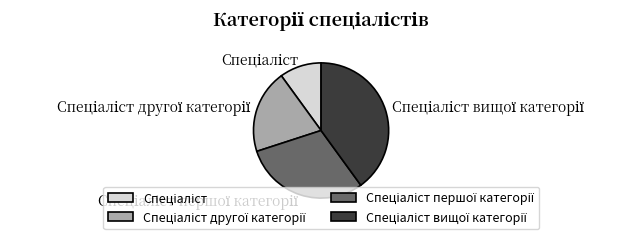

Does any single category account for the majority?

No